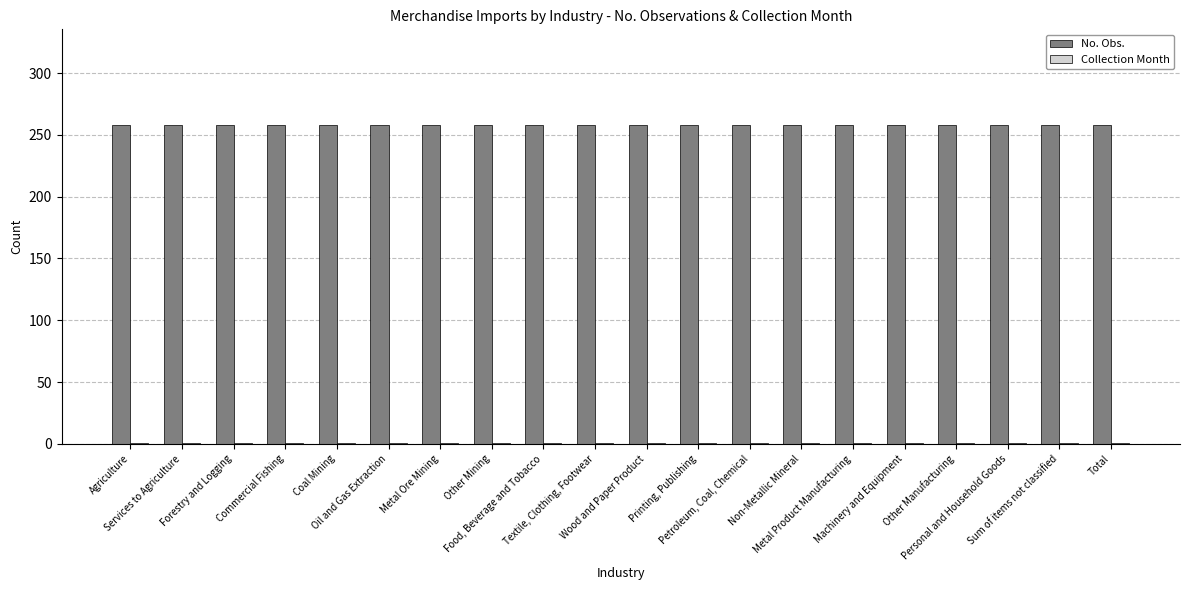

What is the maximum value shown in the chart?

258